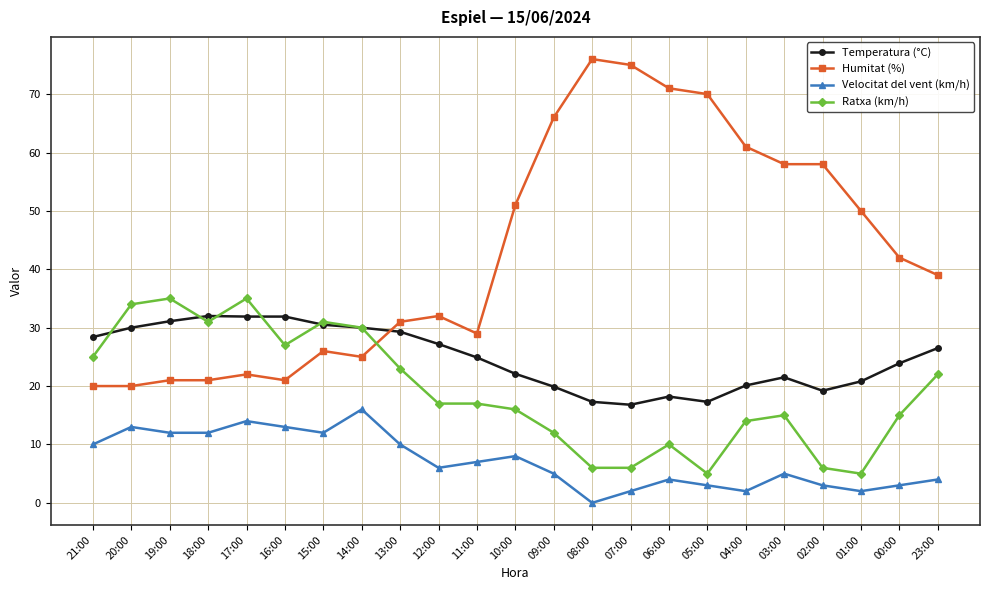

What are all the series names shown in the legend?

Temperatura (°C), Humitat (%), Velocitat del vent (km/h), Ratxa (km/h)